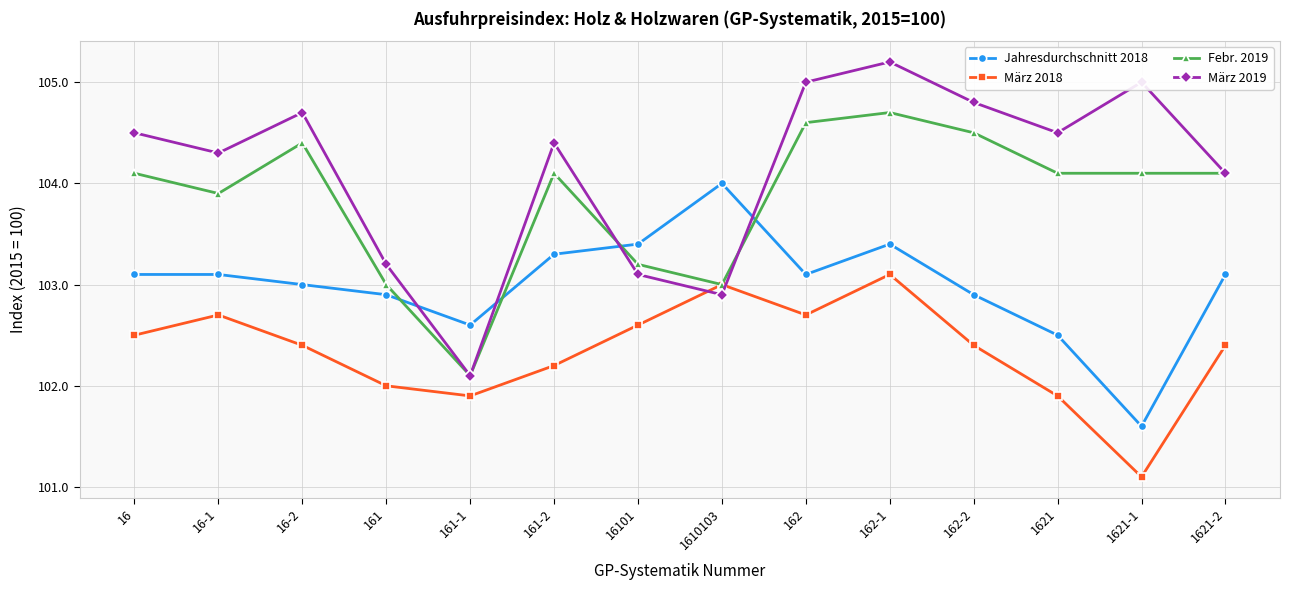

What are all the series names shown in the legend?

Jahresdurchschnitt 2018, März 2018, Febr. 2019, März 2019